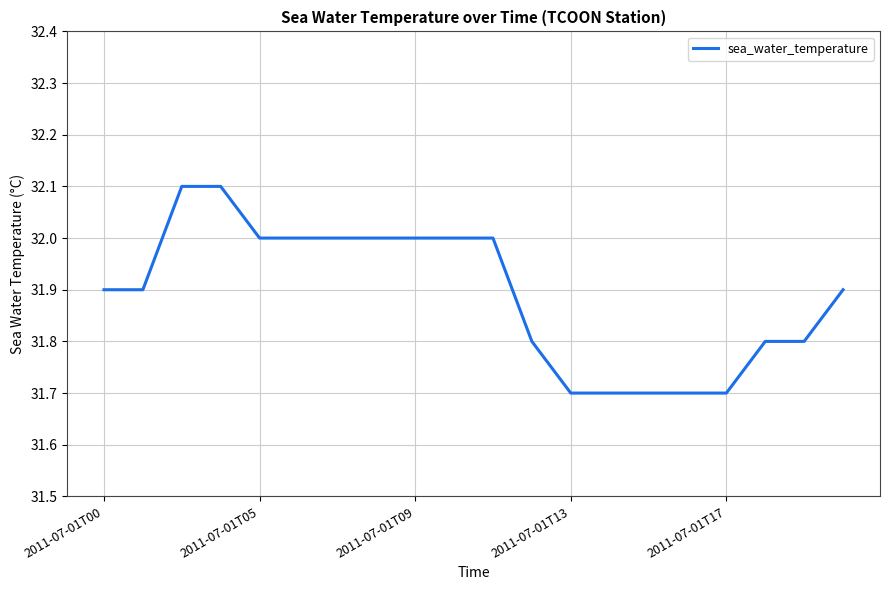

What is the minimum value shown in the chart?

31.7